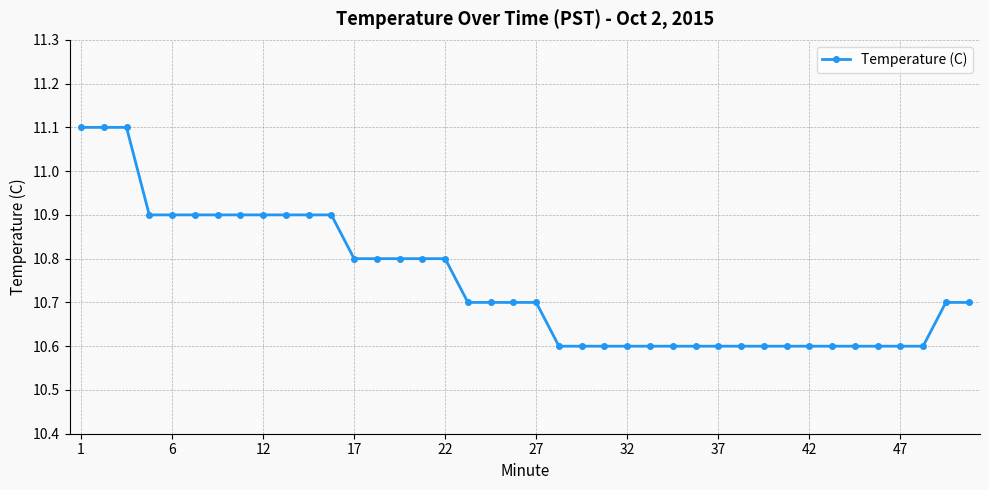

What is the average value?

10.7